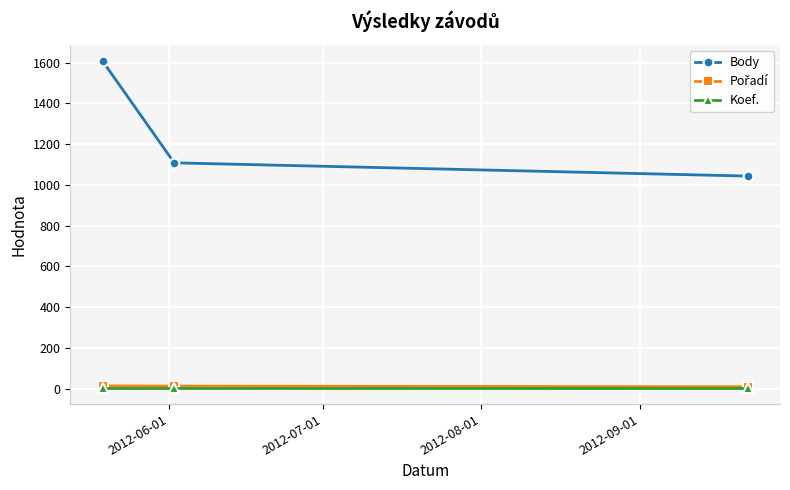

Which series has the widest spread of values?

Body